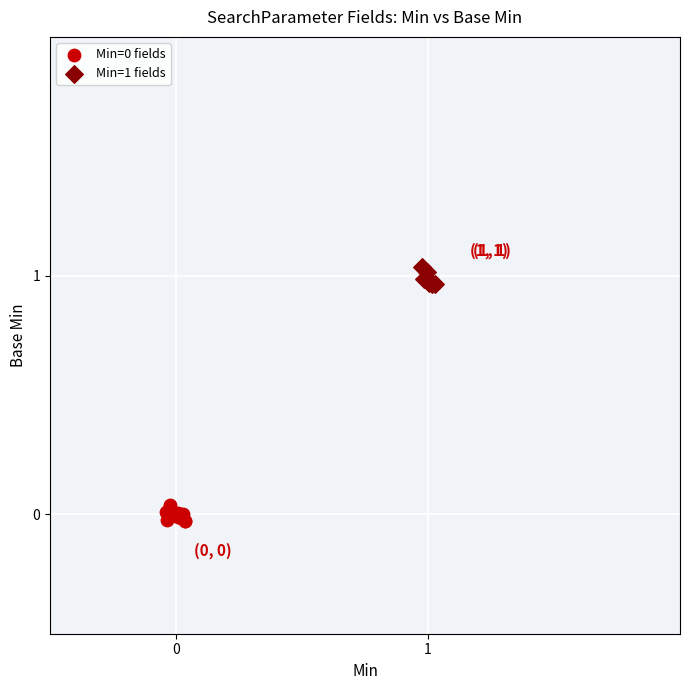

Which series reaches the maximum Y coordinate?

Min=1 fields